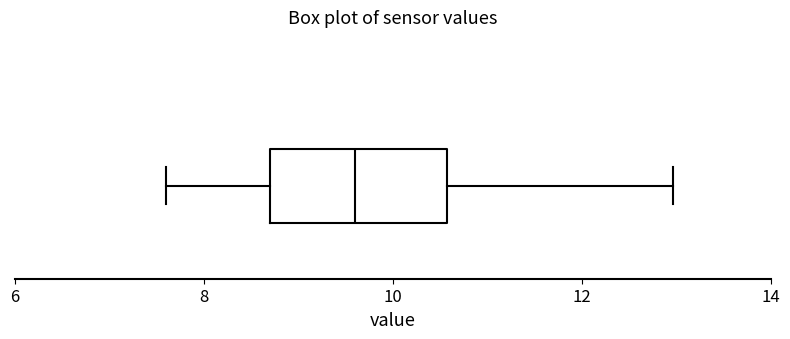

Where does the median line of the box sit on the x-axis? The values are not printed on the chart, so give them approximately, as read against the axis.

9.6